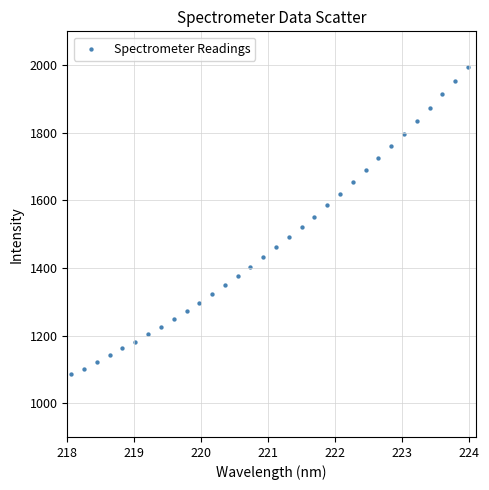

What is the range of X values (max minus min)?

5.9